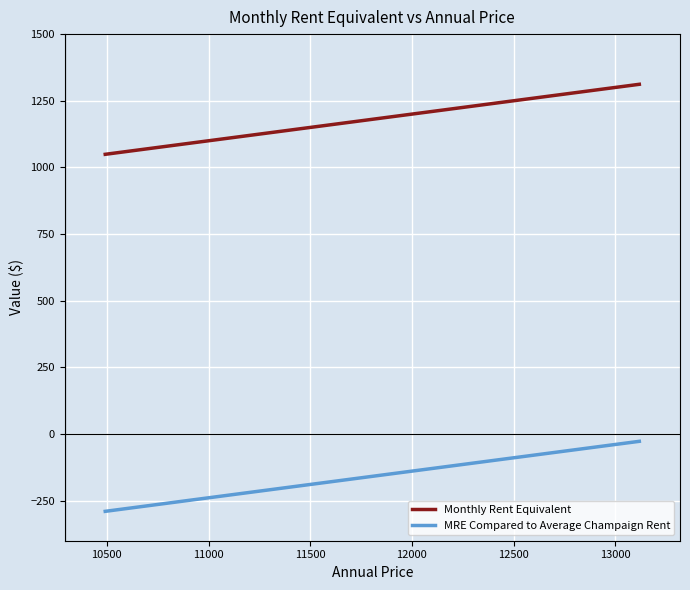

What is the difference between the maximum and minimum values in the Monthly Rent Equivalent series?

262.6